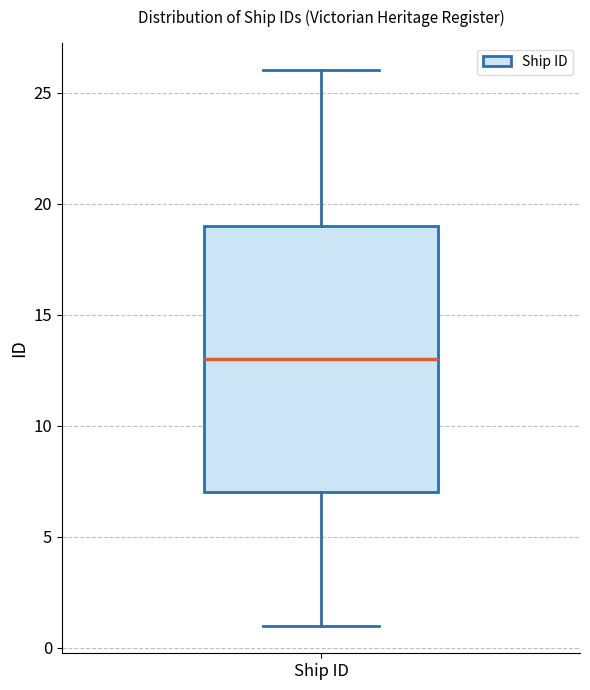

Where is the lower edge of the box for Ship ID on the y-axis? The values are not printed on the chart, so give them approximately, as read against the axis.

7